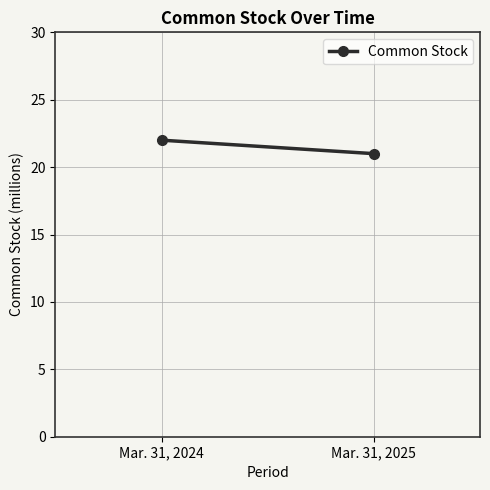

Where is the data nearest to the value 21?

Mar. 31, 2025